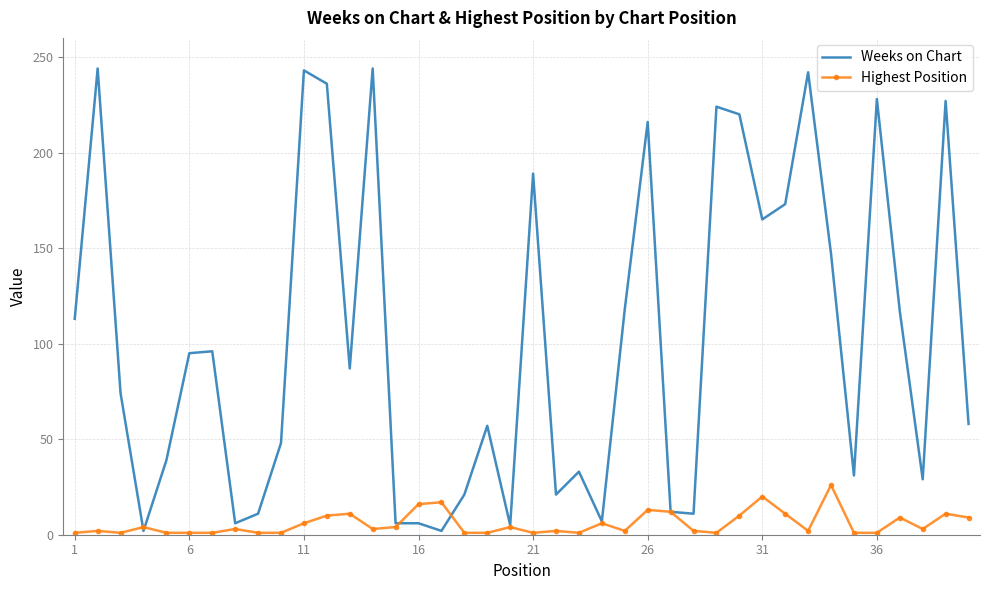

Which series has the widest spread of values?

Weeks on Chart